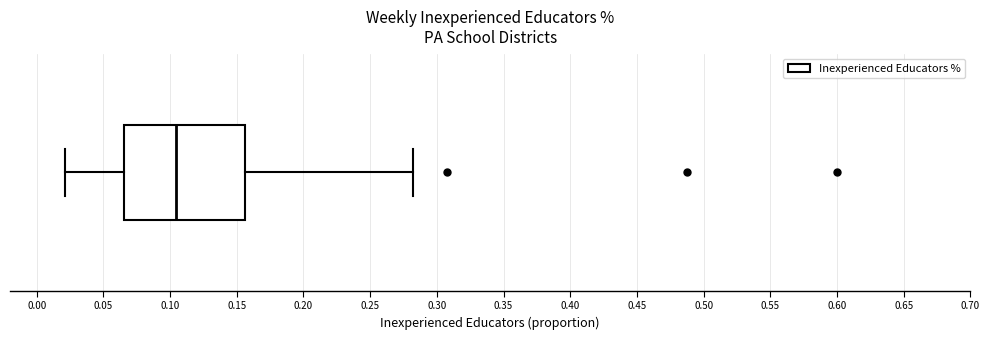

Where does the right whisker of the box end on the x-axis? The values are not printed on the chart, so give them approximately, as read against the axis.

0.280